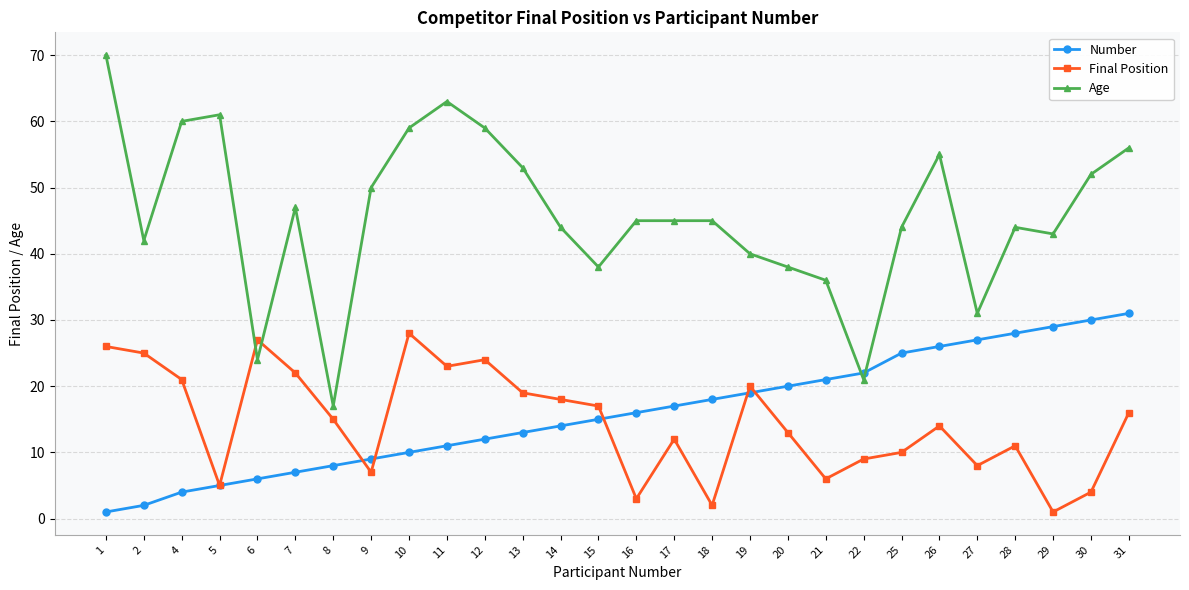

Read the Number value at 31, to the nearest 5.

30